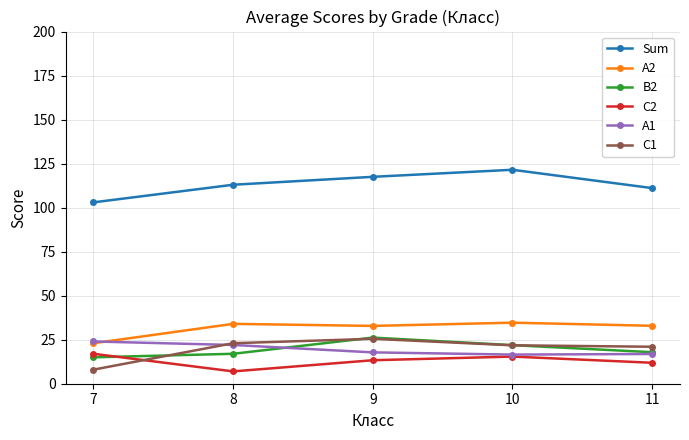

What is the value of the B2 point at the 3rd from the left?

26.2